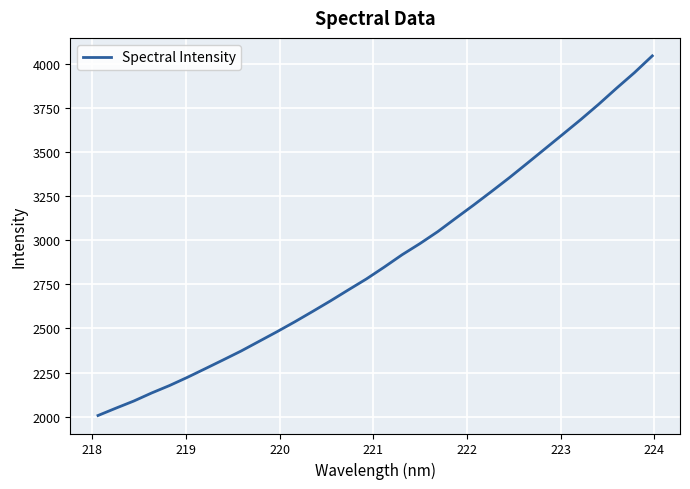

Is this an area chart (filled region under the line)?

No